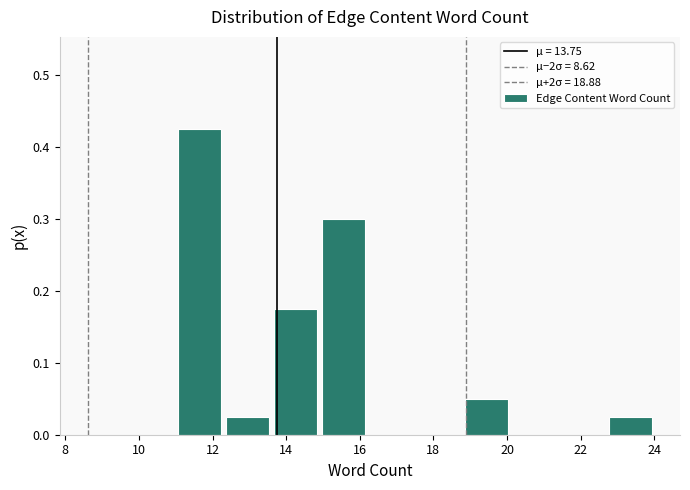

Over which range of the x-axis is the bar tallest?

11.0 to 12.3